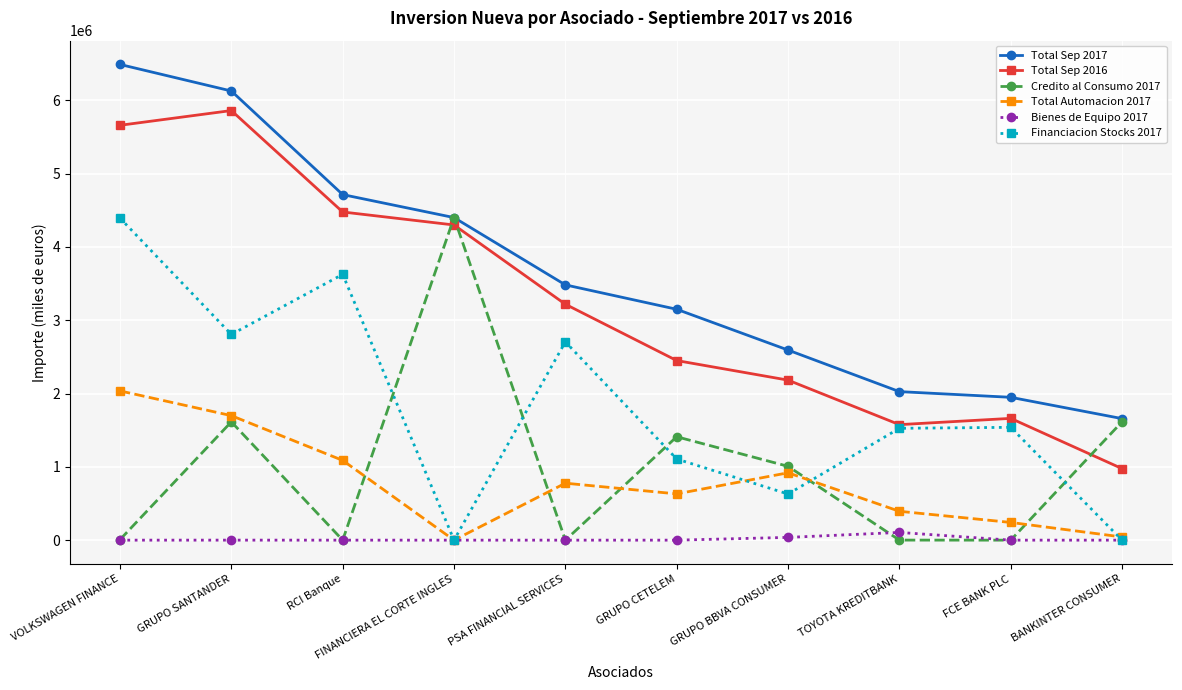

The value of Total Automacion 2017 at PSA FINANCIAL SERVICES is 776951.2. True or false?

True